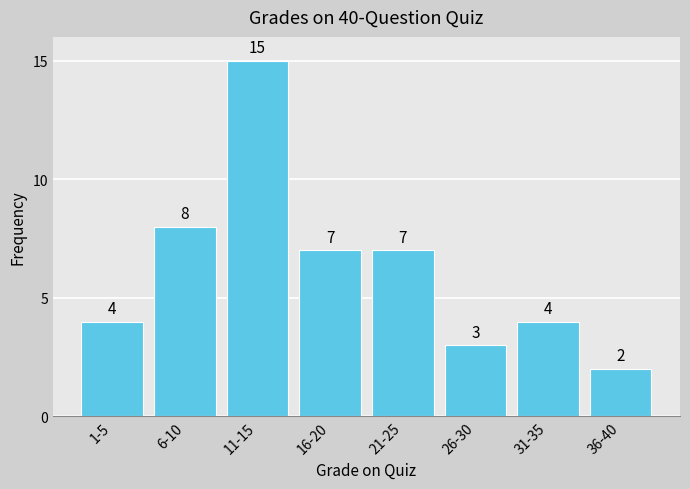

Reading left to right, what are all the values shown in this chart?

4	8	15	7	7	3	4	2